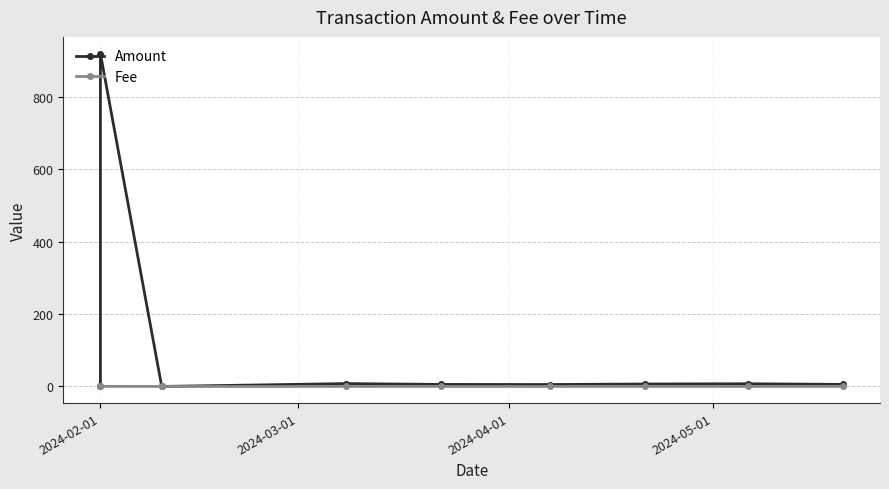

True or false: Fee has a value of 0.0 at 2024-04-01.

False